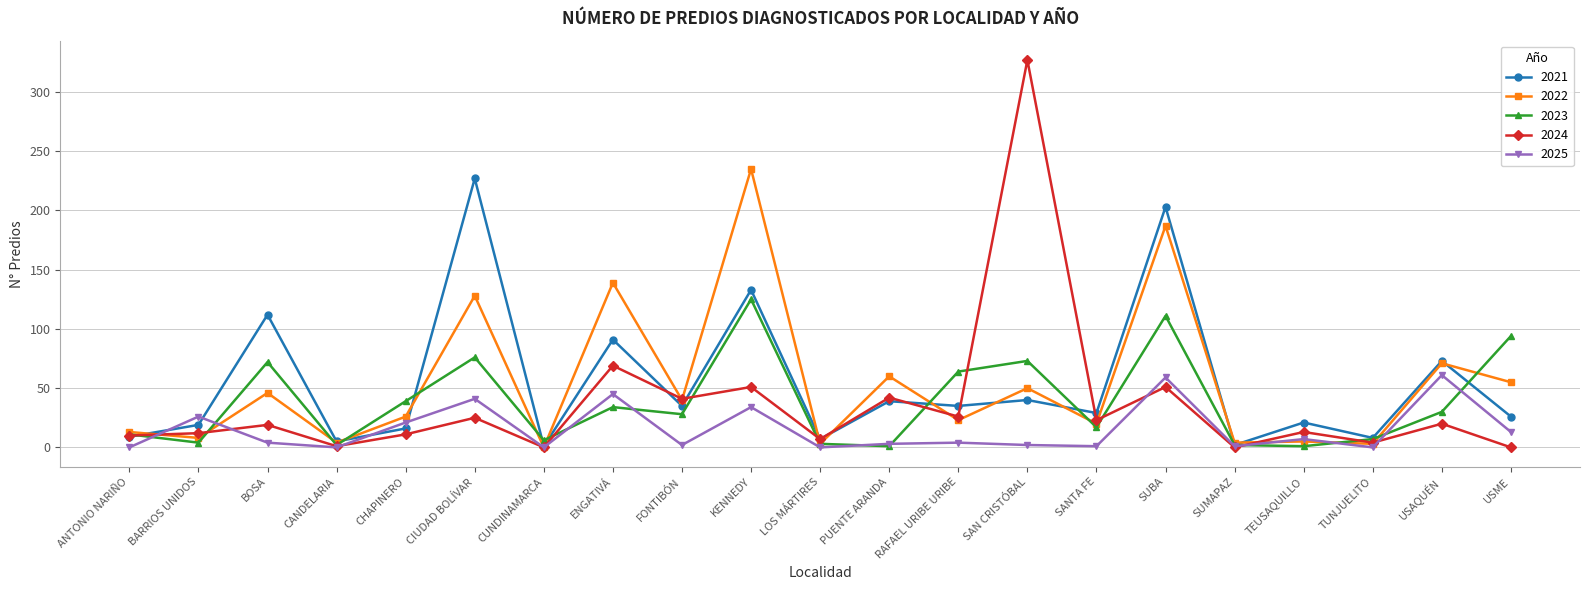

Is it true that 2023 equals 34 at ENGATIVÁ?

True